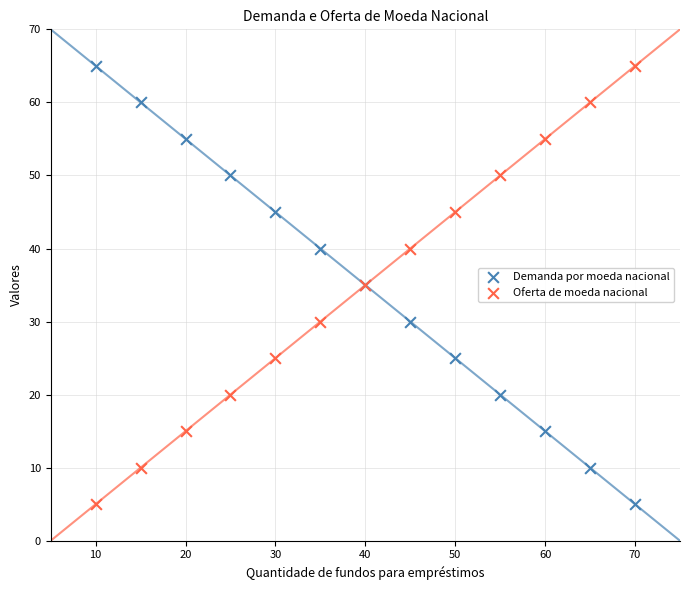

What is the X range (max minus min) for the scatter plot?

60